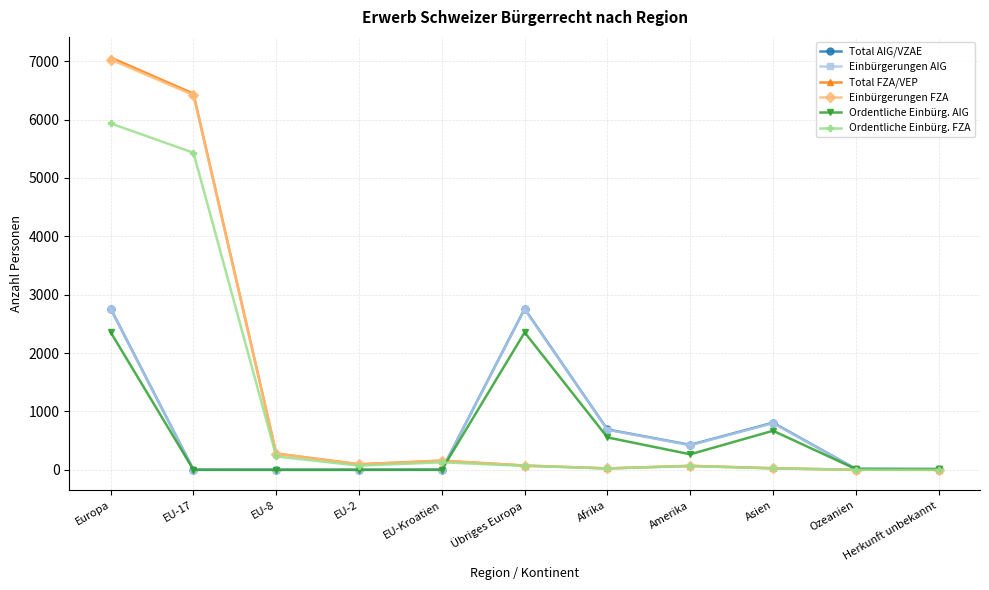

What are all the series names shown in the legend?

Total AIG/VZAE, Einbürgerungen AIG, Total FZA/VEP, Einbürgerungen FZA, Ordentliche Einbürg. AIG, Ordentliche Einbürg. FZA